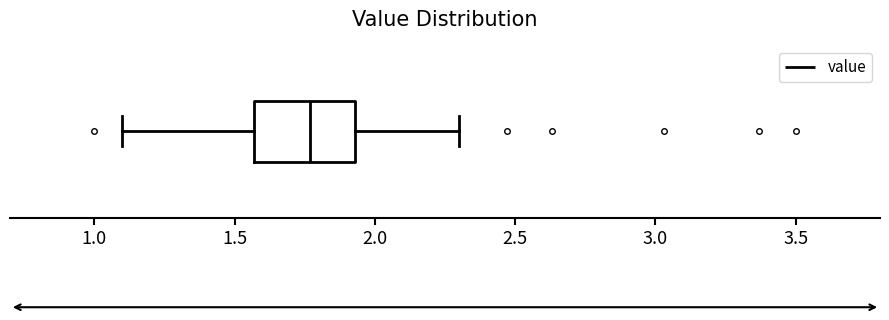

Transcribe this box plot: give where the median line is, the range the box spans, and where the two whiskers end, as read against the x-axis. The values are not printed on the chart, so give them approximately, as read against the axis.

median 1.75, box 1.55 to 1.95, whiskers 1.10 to 2.30